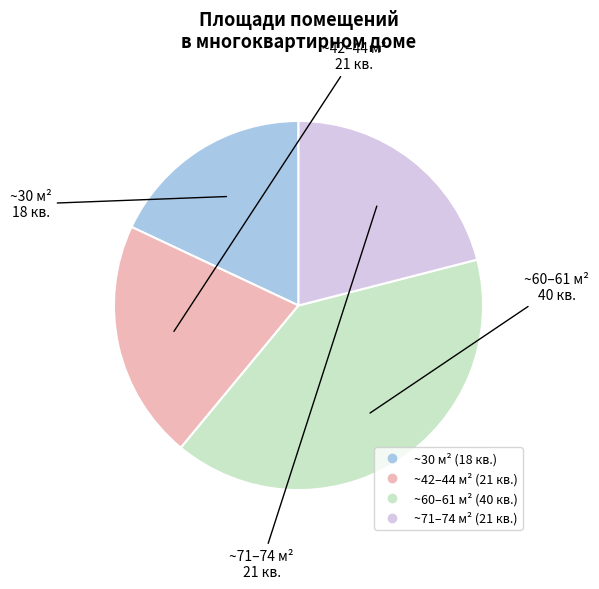

Is there a majority slice in this chart?

No